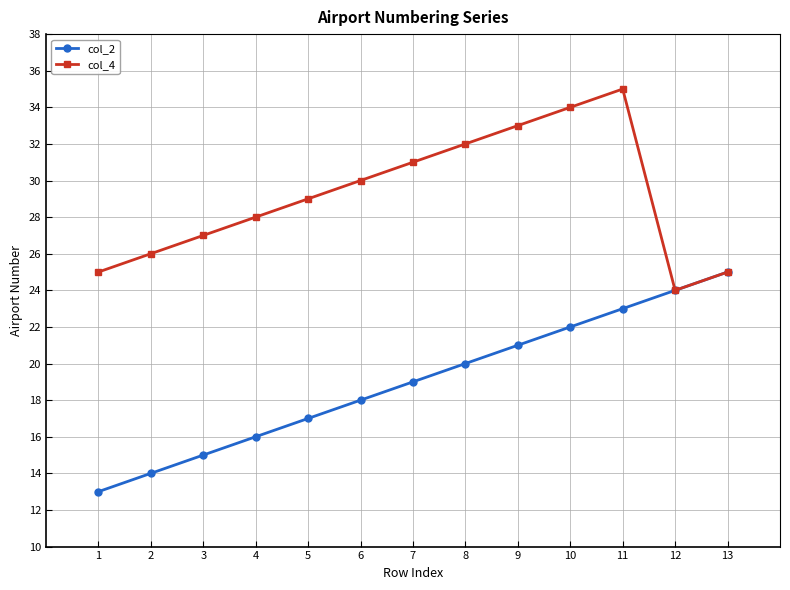

At 4, list the series in order from largest to smallest.

col_4, col_2